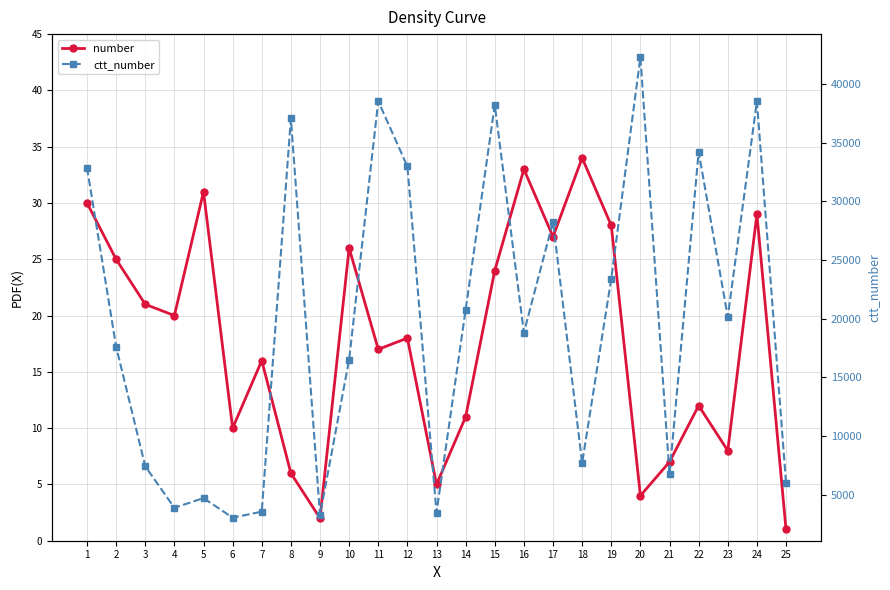

Between 8 and 11, which series saw the biggest shift?

ctt_number